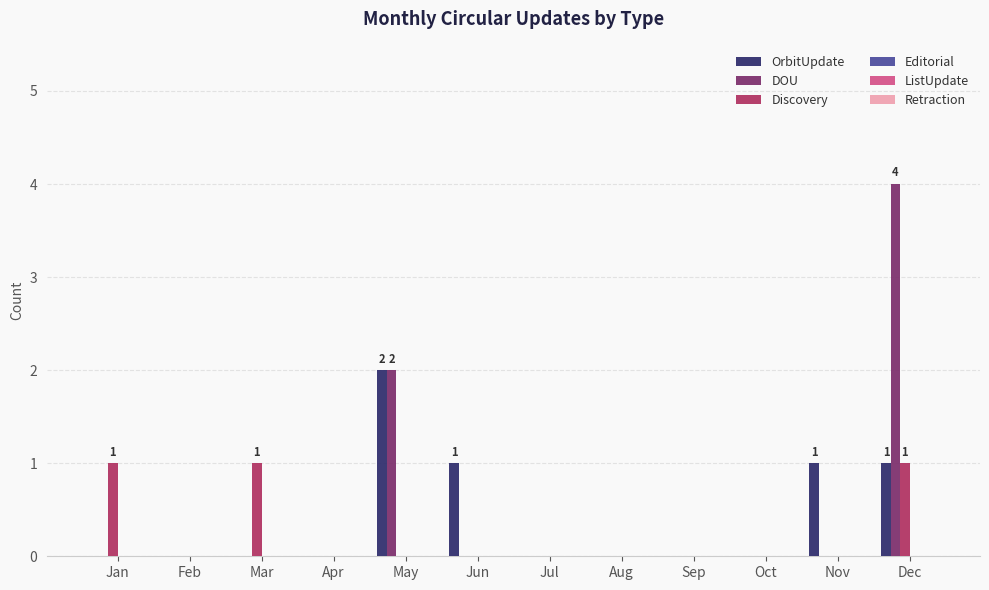

Are the bars grouped side by side (vs. stacked)?

Yes